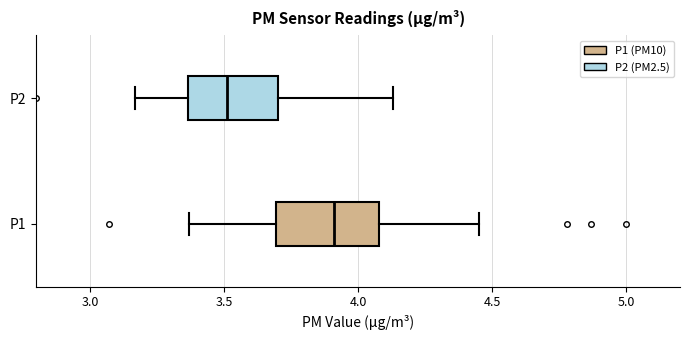

Where does the right whisker of the box for P1 end on the x-axis? The values are not printed on the chart, so give them approximately, as read against the axis.

4.45